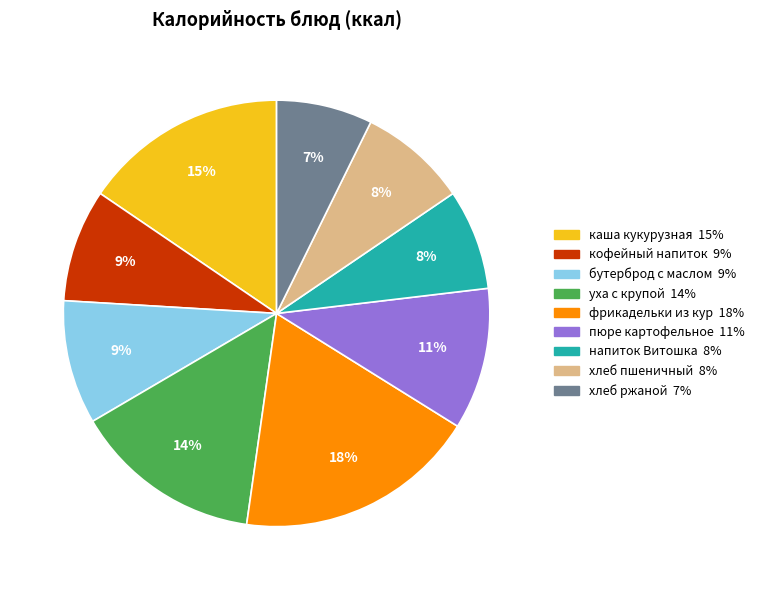

To the nearest percent, what portion does напиток Витошка represent?

8%